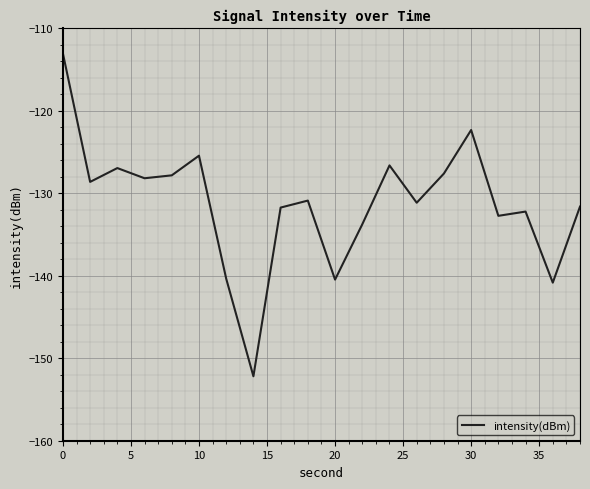

What is the greatest value displayed?

-113.0